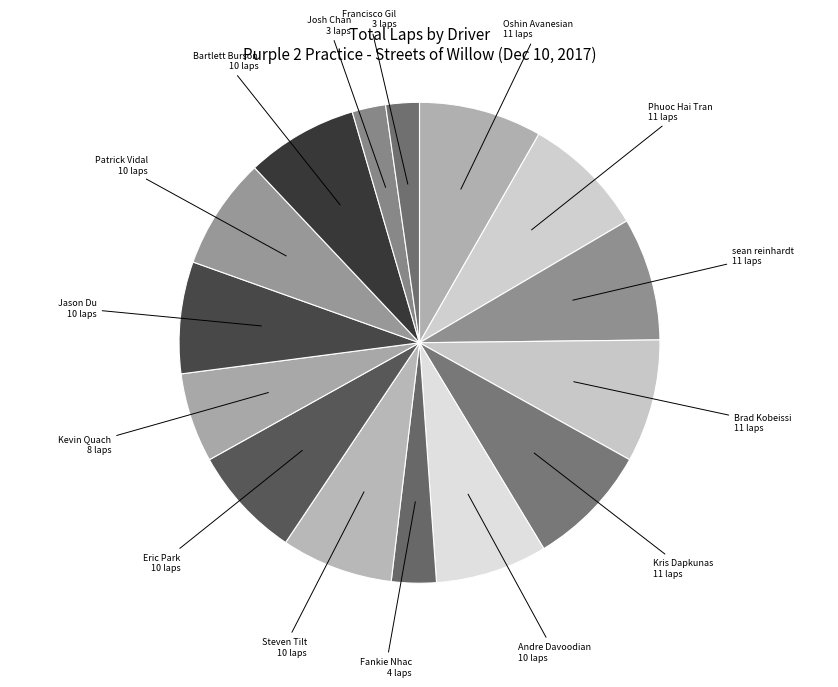

How many slices are in this pie chart?

15